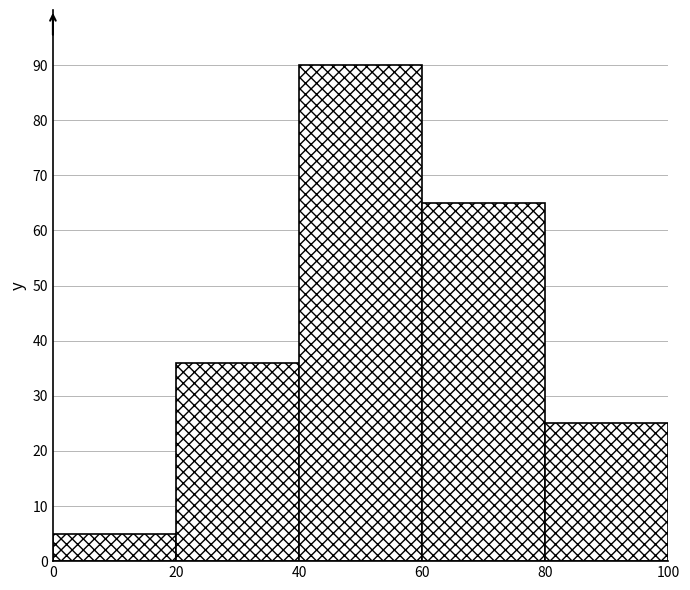

Which range on the x-axis has the tallest bar?

40 to 60